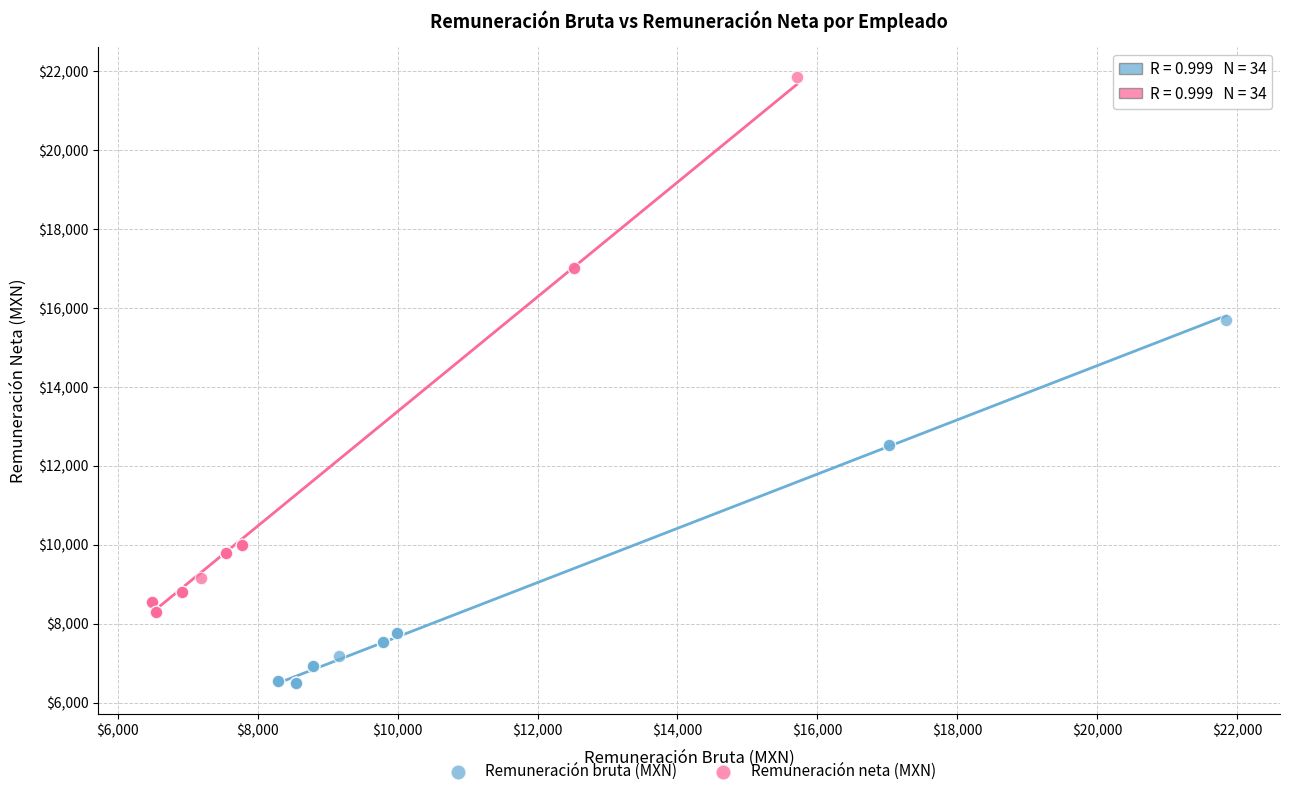

Which series has the widest spread of Y values?

Remuneración neta (MXN)